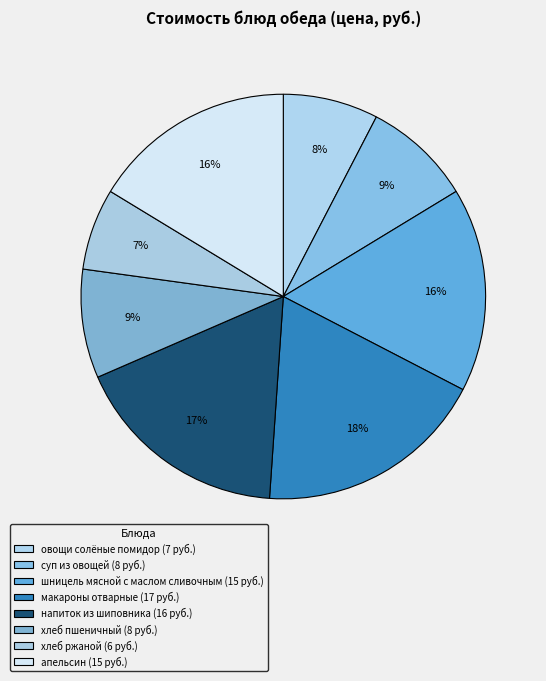

To the nearest percent, what is the average slice percentage?

12%